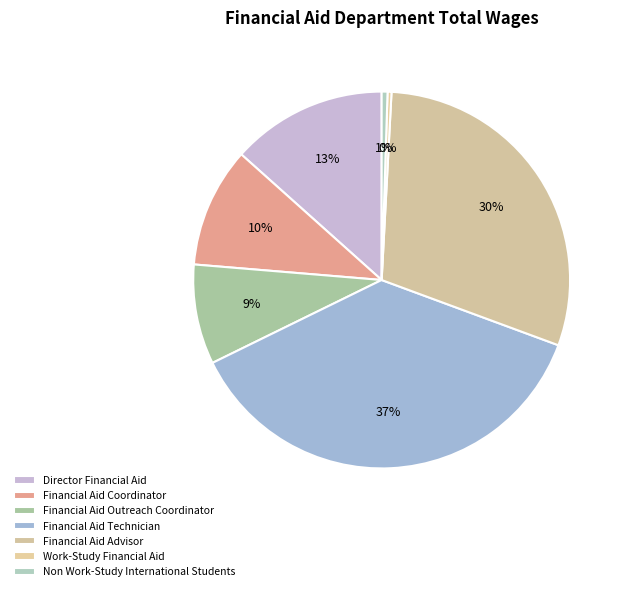

How many segments does this pie chart have?

7